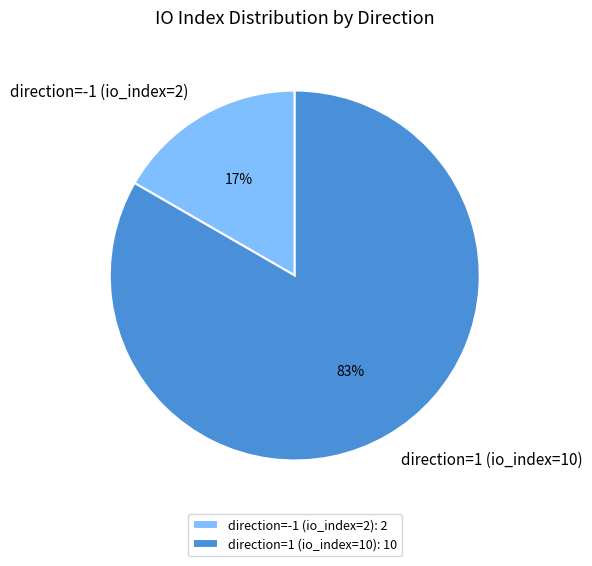

How many slices are in this pie chart?

2